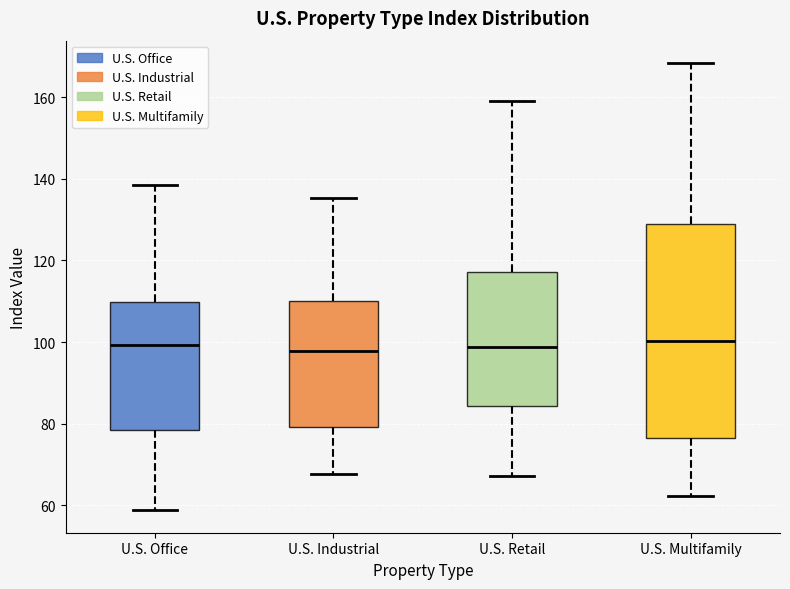

Reading left to right, transcribe this box plot: for each box, give where its median line is, the range the box spans, and where its two whiskers end, as read against the y-axis. The values are not printed on the chart, so give them approximately, as read against the axis.

U.S. Office: median 100, box 78 to 110, whiskers 58 to 138
U.S. Industrial: median 98, box 80 to 110, whiskers 68 to 136
U.S. Retail: median 98, box 84 to 118, whiskers 68 to 160
U.S. Multifamily: median 100, box 76 to 128, whiskers 62 to 168